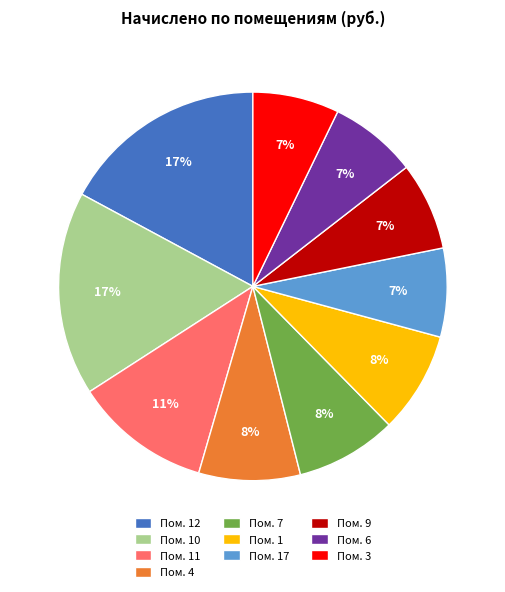

To the nearest percent, what percentage of the pie is Пом. 1?

8%